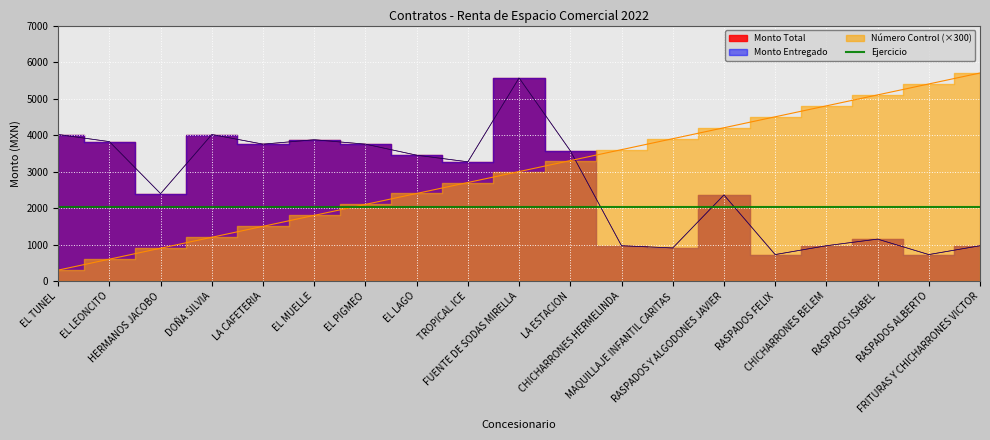

Reading left to right, list all the values displayed in this chart.

Monto Total: EL TUNEL=4015.0	EL LEONCITO=3820.0	HERMANOS JACOBO=2395.0	DOÑA SILVIA=4015.0	LA CAFETERIA=3751.0	EL MUELLE=3872.0	EL PIGMEO=3751.0	EL LAGO=3448.5	TROPICAL ICE=3267.0	FUENTE DE SODAS MIRELLA=5566.0	LA ESTACION=3569.5	CHICHARRONES HERMELINDA=968.0	MAQUILLAJE INFANTIL CARITAS=907.5	RASPADOS Y ALGODONES JAVIER=2359.5	RASPADOS FELIX=726.0	CHICHARRONES BELEM=968.0	RASPADOS ISABEL=1149.5	RASPADOS ALBERTO=726.0	FRITURAS Y CHICHARRONES VICTOR=968.0
Monto Entregado: EL TUNEL=4015.0	EL LEONCITO=3820.0	HERMANOS JACOBO=2395.0	DOÑA SILVIA=4015.0	LA CAFETERIA=3751.0	EL MUELLE=3872.0	EL PIGMEO=3751.0	EL LAGO=3448.5	TROPICAL ICE=3267.0	FUENTE DE SODAS MIRELLA=5566.0	LA ESTACION=3569.5	CHICHARRONES HERMELINDA=968.0	MAQUILLAJE INFANTIL CARITAS=907.5	RASPADOS Y ALGODONES JAVIER=2359.5	RASPADOS FELIX=726.0	CHICHARRONES BELEM=968.0	RASPADOS ISABEL=1149.5	RASPADOS ALBERTO=726.0	FRITURAS Y CHICHARRONES VICTOR=968.0
Numero Control: EL TUNEL=300.0	EL LEONCITO=600.0	HERMANOS JACOBO=900.0	DOÑA SILVIA=1200.0	LA CAFETERIA=1500.0	EL MUELLE=1800.0	EL PIGMEO=2100.0	EL LAGO=2400.0	TROPICAL ICE=2700.0	FUENTE DE SODAS MIRELLA=3000.0	LA ESTACION=3300.0	CHICHARRONES HERMELINDA=3600.0	MAQUILLAJE INFANTIL CARITAS=3900.0	RASPADOS Y ALGODONES JAVIER=4200.0	RASPADOS FELIX=4500.0	CHICHARRONES BELEM=4800.0	RASPADOS ISABEL=5100.0	RASPADOS ALBERTO=5400.0	FRITURAS Y CHICHARRONES VICTOR=5700.0